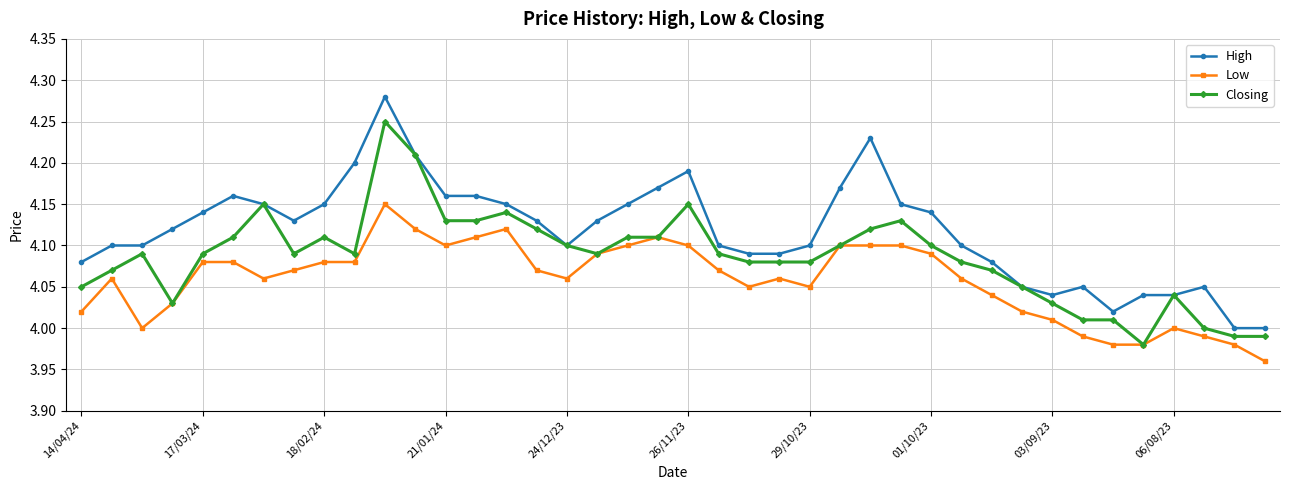

Which series has the largest total across all categories?

High